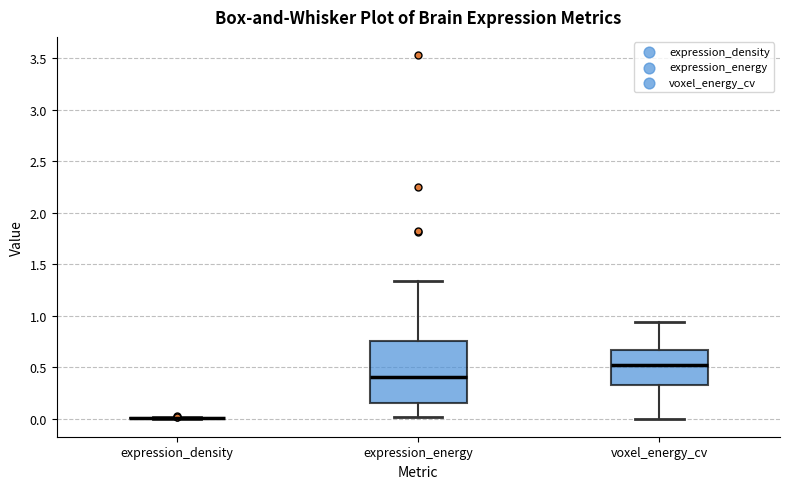

Reading left to right, transcribe this box plot: for each box, give where its median line is, the range the box spans, and where its two whiskers end, as read against the y-axis. The values are not printed on the chart, so give them approximately, as read against the axis.

expression_density: box collapsed to a line at 0.00, whiskers 0.00 to 0.00
expression_energy: median 0.40, box 0.15 to 0.75, whiskers 0.00 to 1.35
voxel_energy_cv: median 0.50, box 0.30 to 0.65, whiskers 0.00 to 0.95